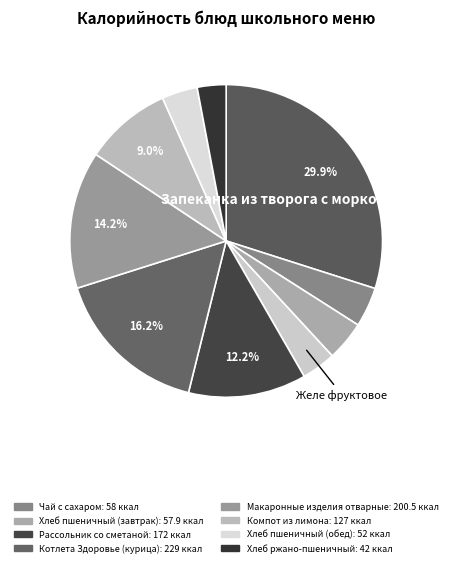

Count the number of slices in the pie.

10